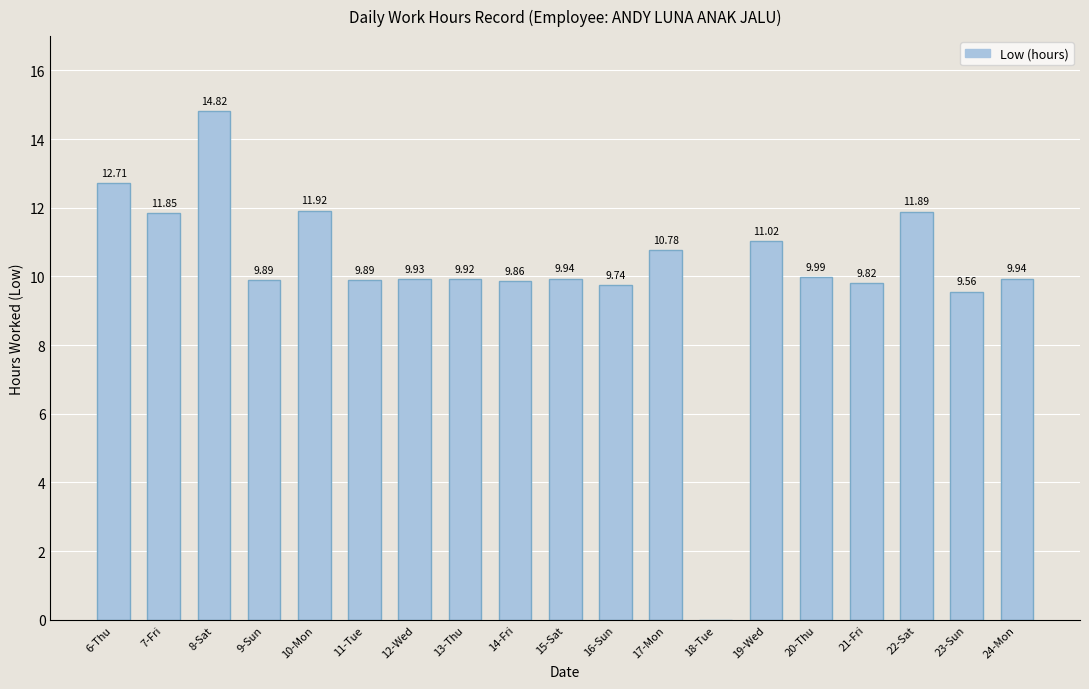

Count the number of data series in this chart.

1